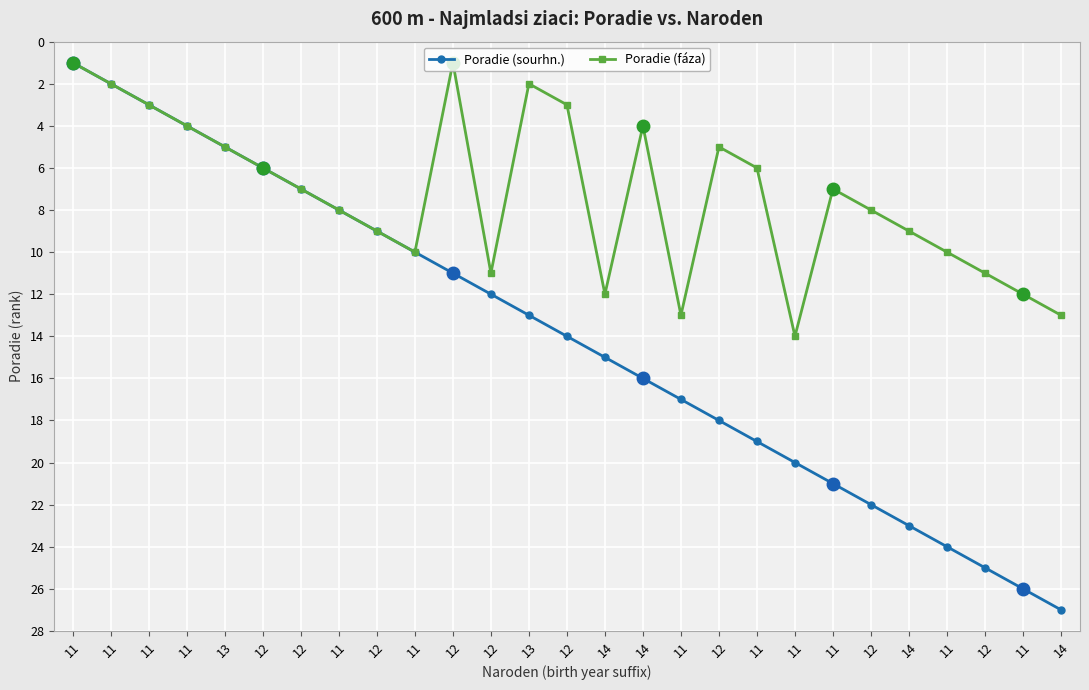

How many lines are shown in the chart?

2